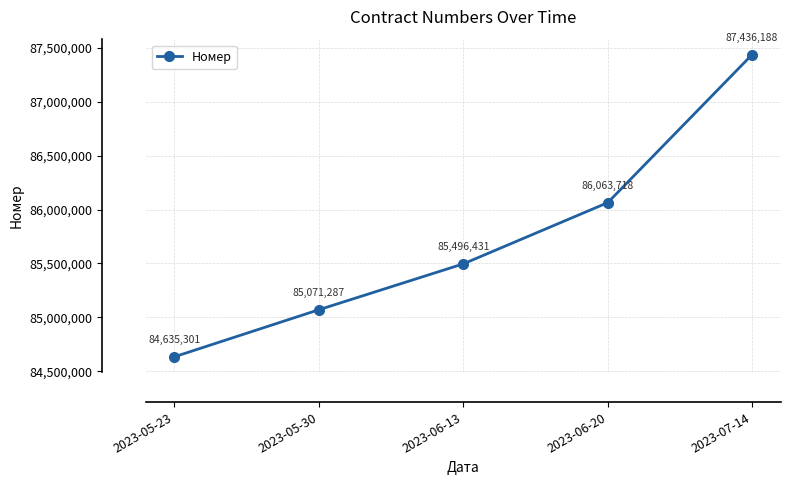

What is the approximate value at 2023-06-20, to the nearest 10?

86063720